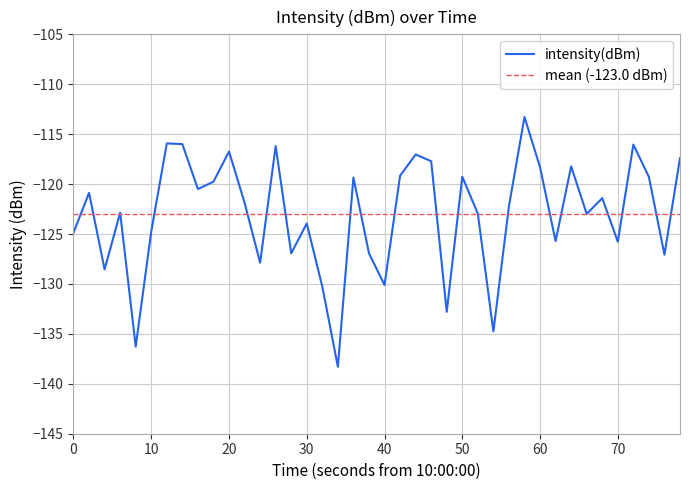

What is the maximum value shown in the chart?

-113.3